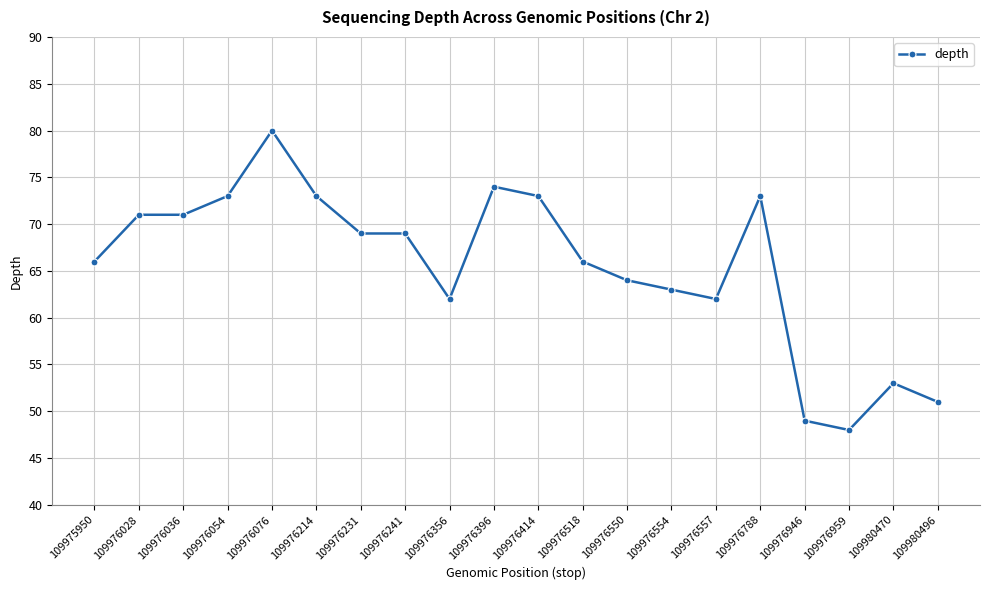

What is the greatest value displayed?

80